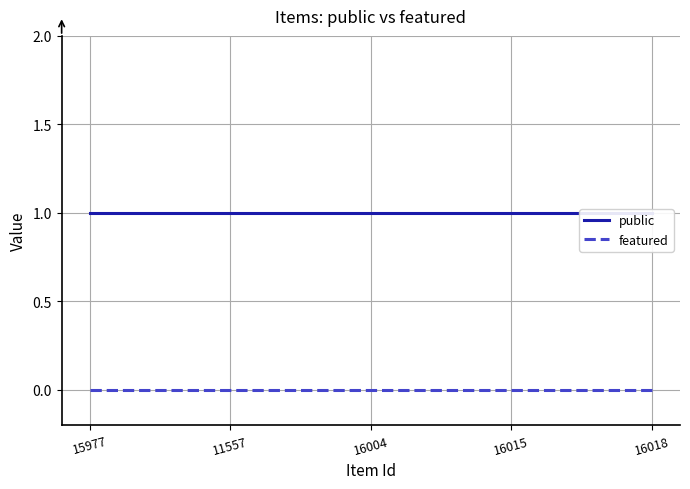

True or false: public and featured cross at least once.

False